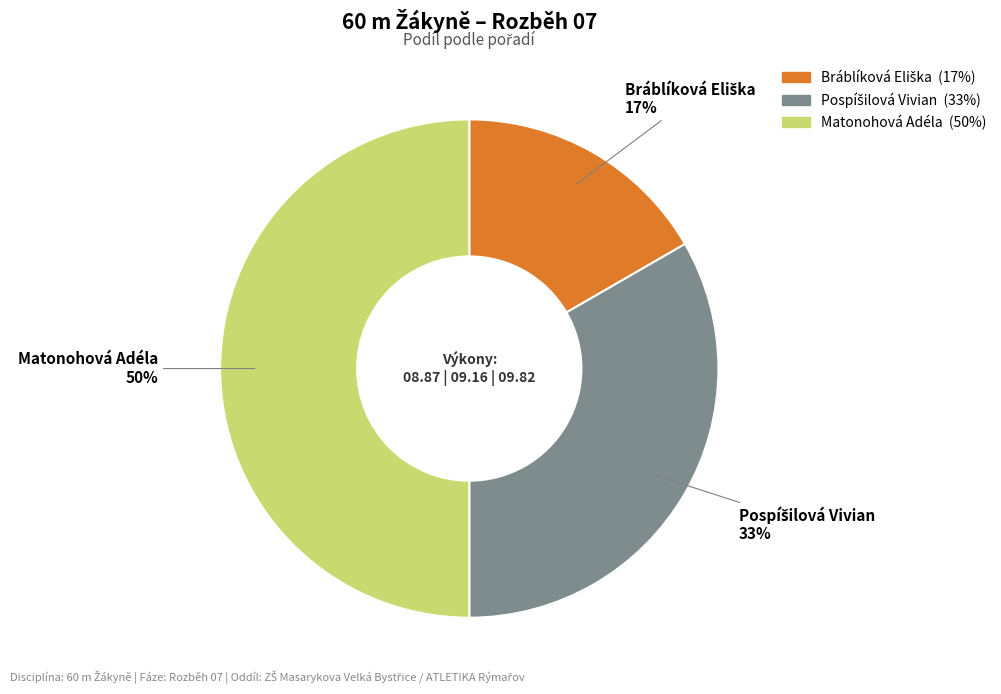

Count the number of slices in the pie.

3